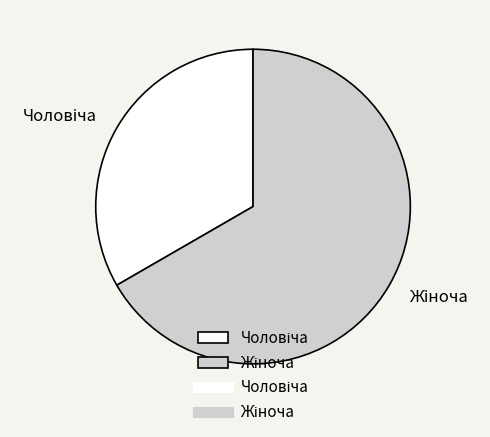

Is there any slice that represents more than half of the pie?

Yes